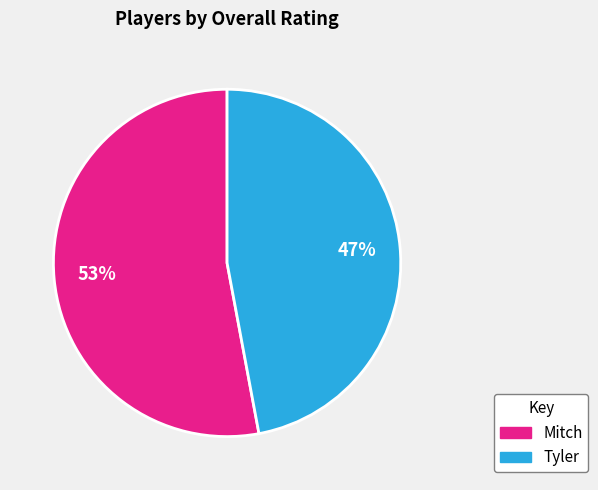

How many segments does this pie chart have?

2